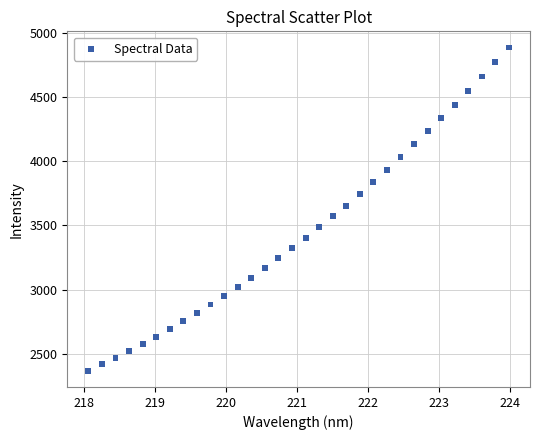

What is the range of X values (max minus min)?

5.9